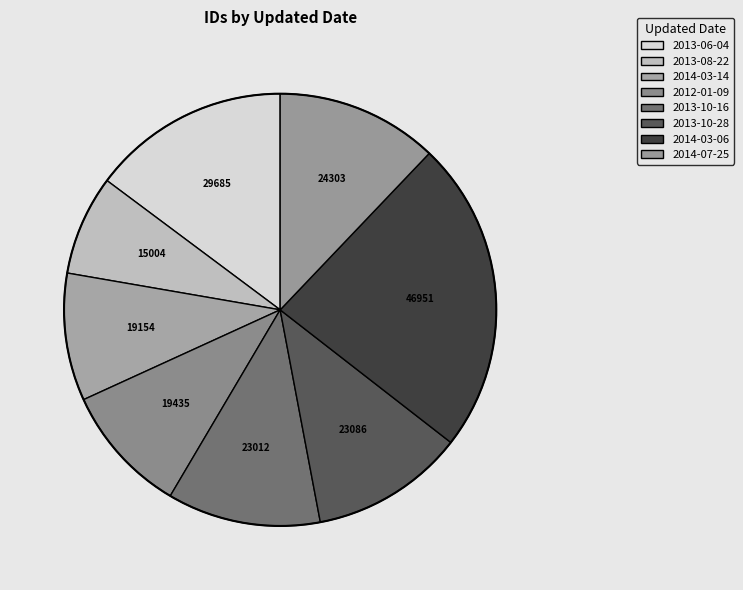

How many segments does this pie chart have?

8